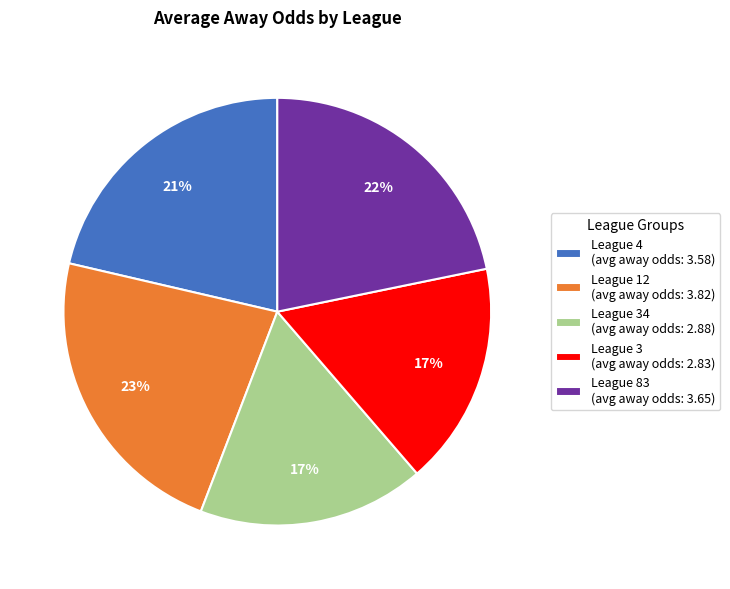

True or false: League 12 (avg away odds: 3.82) accounts for 23% of the total.

True